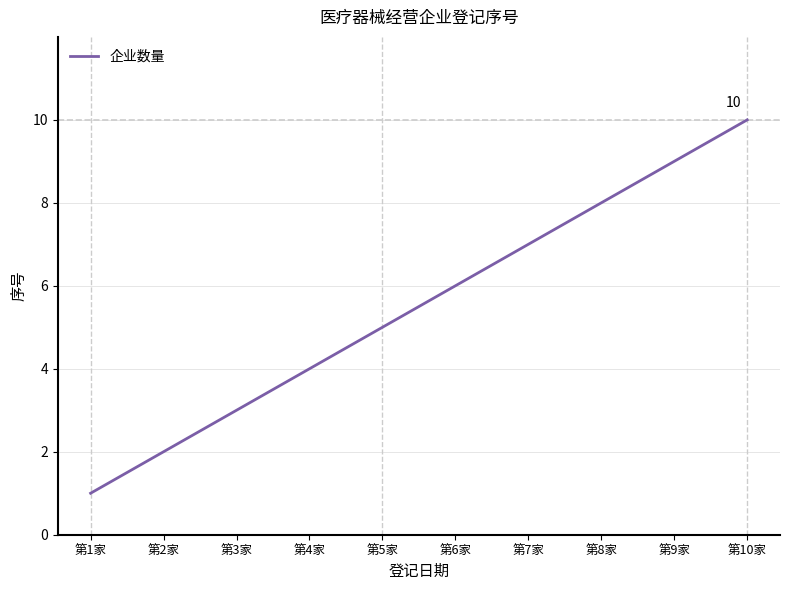

Approximately how many times larger is the value at 第10家 compared to 第2家?

5.0